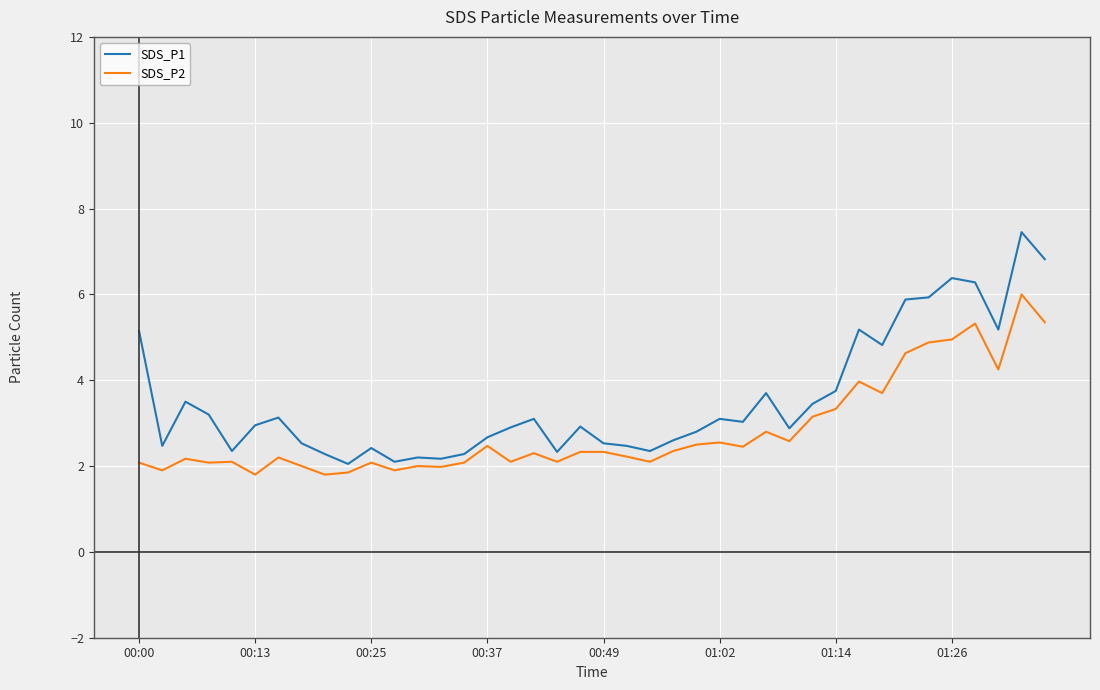

What is the difference between the maximum and minimum values in the SDS_P1 series?

5.4